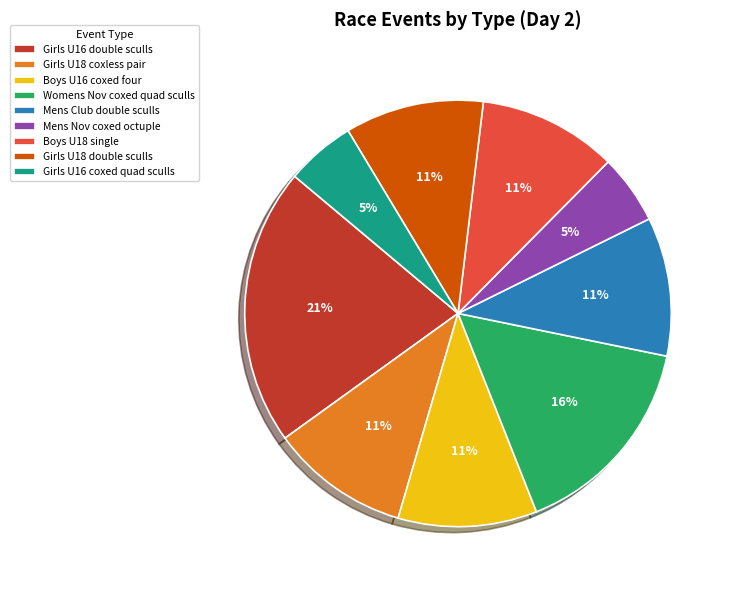

Count the number of slices in the pie.

9